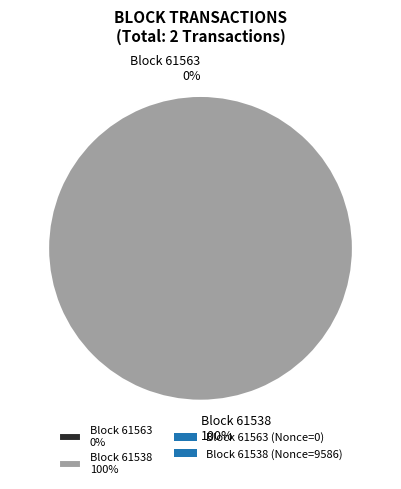

Which category accounts for the majority?

61538